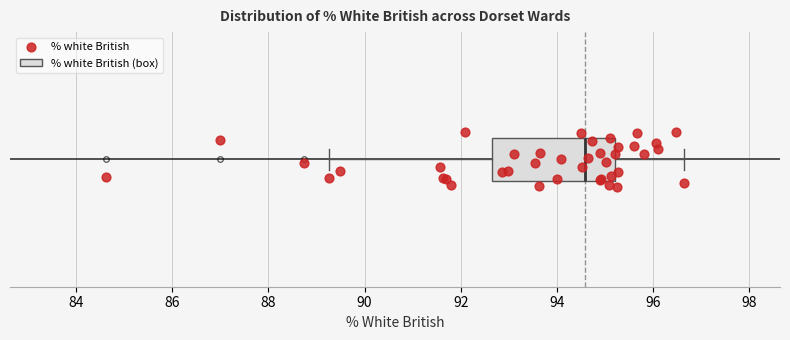

Transcribe this box plot: give where the median line is, the range the box spans, and where the two whiskers end, as read against the x-axis. The values are not printed on the chart, so give them approximately, as read against the axis.

median 94.6, box 92.6 to 95.2, whiskers 89.2 to 96.6